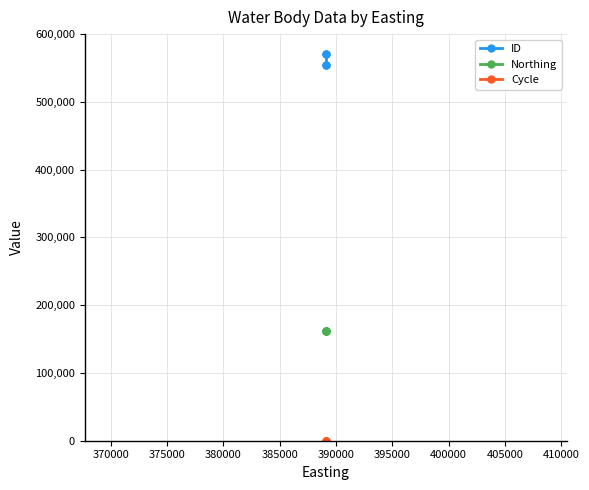

What is the sum of all Northing values?

645512